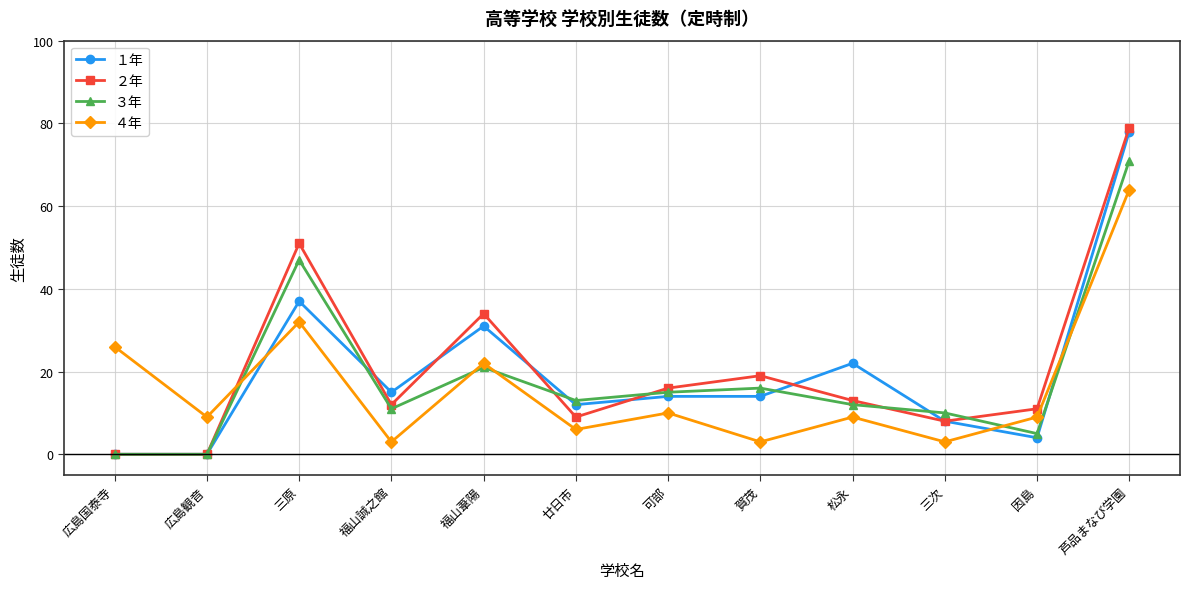

Rank the series by their average value, from highest to lowest.

２年, １年, ３年, ４年